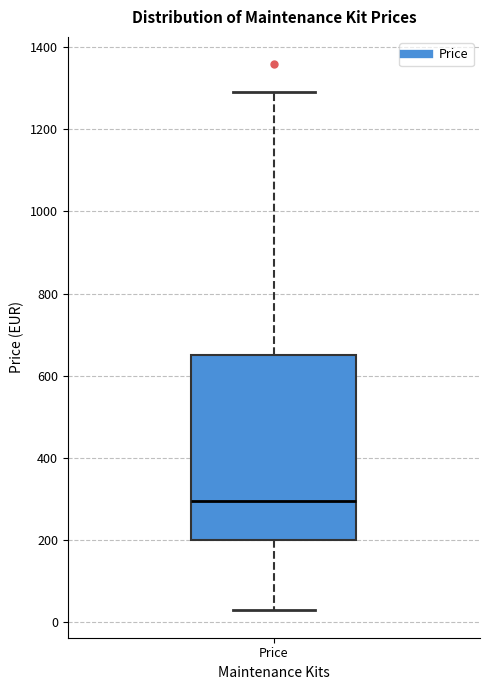

Where does the upper whisker of the box for Price end on the y-axis? The values are not printed on the chart, so give them approximately, as read against the axis.

1300